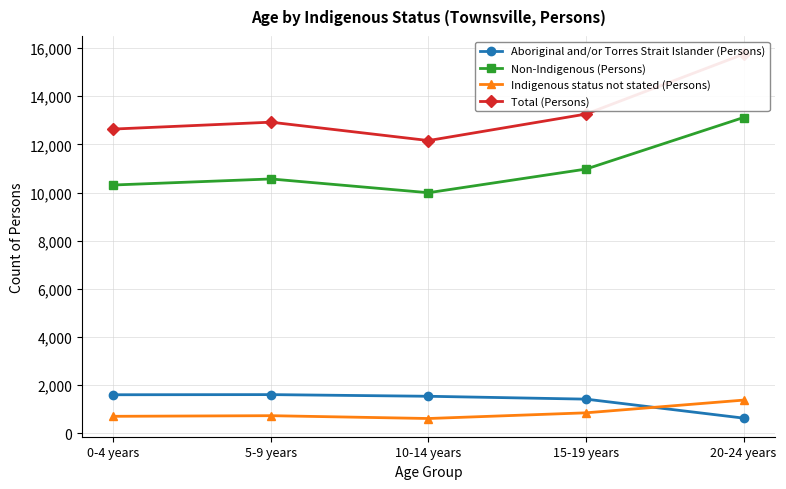

Read the Indigenous status not stated (Persons) value at 5-9 years.

737